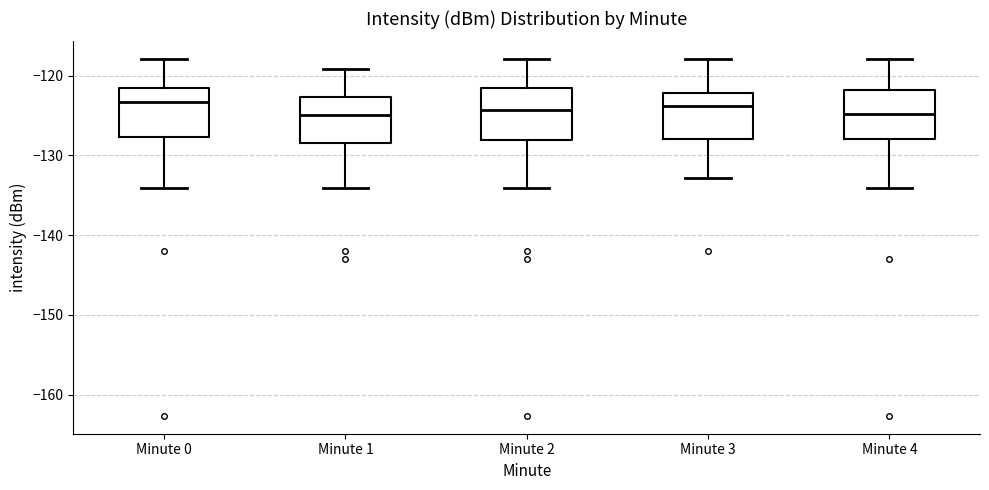

Reading left to right, read every box against the y-axis: the position of its median line, the range the box covers, and the ends of its whiskers. The values are not printed on the chart, so give them approximately, as read against the axis.

Minute 0: median -123, box -128 to -122, whiskers -134 to -118
Minute 1: median -125, box -128 to -123, whiskers -134 to -119
Minute 2: median -124, box -128 to -122, whiskers -134 to -118
Minute 3: median -124, box -128 to -122, whiskers -133 to -118
Minute 4: median -125, box -128 to -122, whiskers -134 to -118